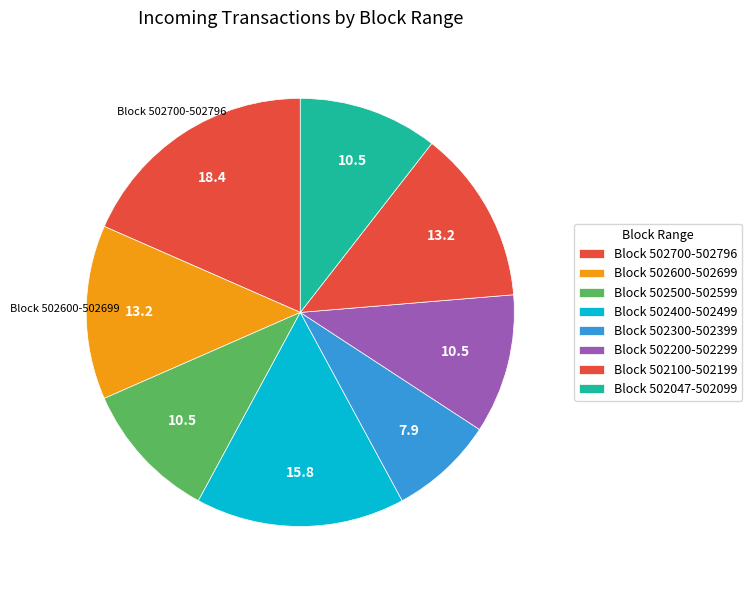

How many slices are in this pie chart?

8